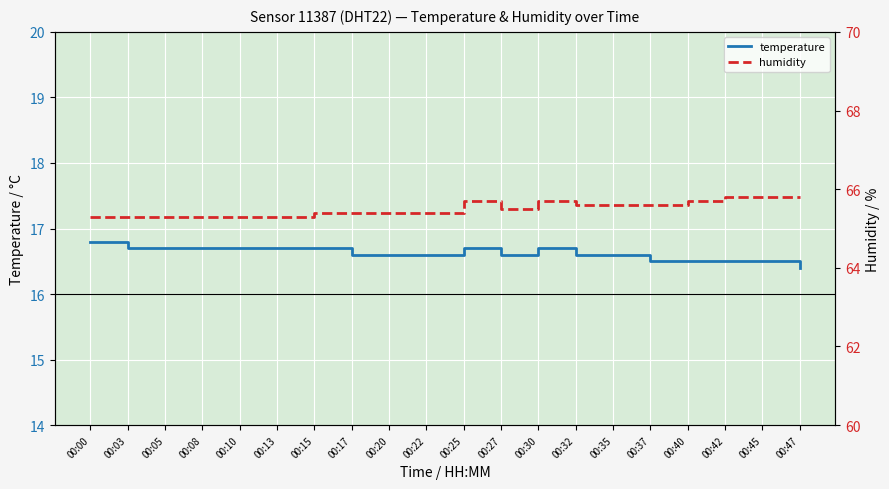

Reading left to right, transcribe all the data shown in this chart.

temperature: 00:00=16.8	00:03=16.7	00:05=16.7	00:08=16.7	00:10=16.7	00:13=16.7	00:15=16.7	00:17=16.6	00:20=16.6	00:22=16.6	00:25=16.7	00:27=16.6	00:30=16.7	00:32=16.6	00:35=16.6	00:37=16.5	00:40=16.5	00:42=16.5	00:45=16.5	00:47=16.4
humidity: 00:00=65.3	00:03=65.3	00:05=65.3	00:08=65.3	00:10=65.3	00:13=65.3	00:15=65.4	00:17=65.4	00:20=65.4	00:22=65.4	00:25=65.7	00:27=65.5	00:30=65.7	00:32=65.6	00:35=65.6	00:37=65.6	00:40=65.7	00:42=65.8	00:45=65.8	00:47=65.8